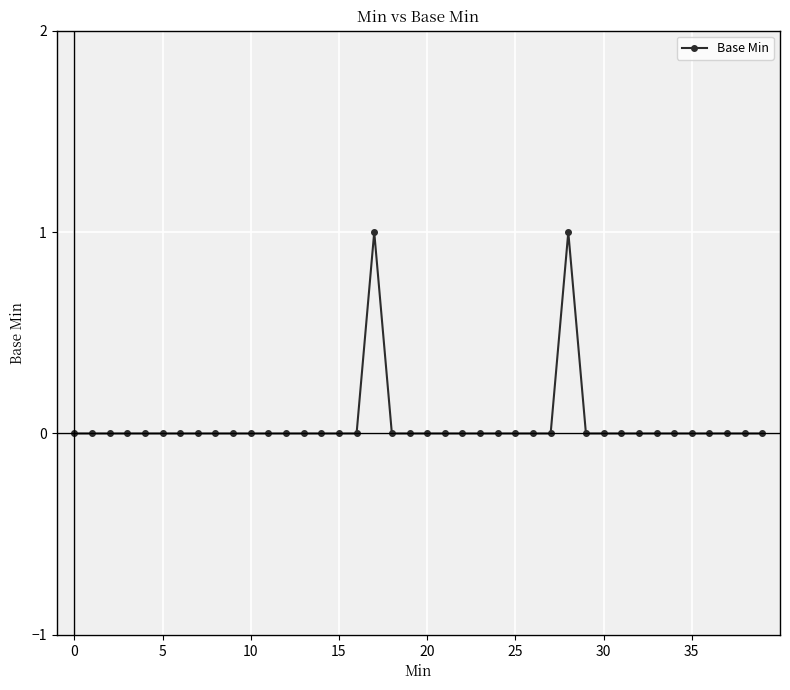

True or false: the data has more than 1 interior local peaks.

True